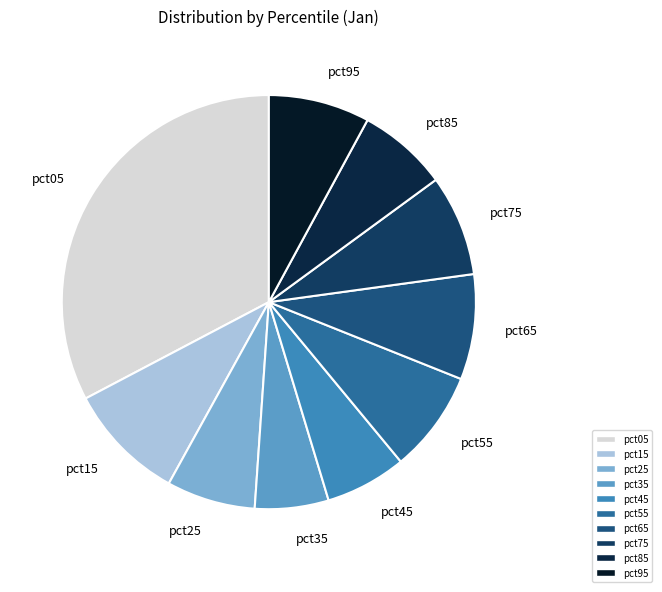

What is the smallest slice in the pie chart?

pct35